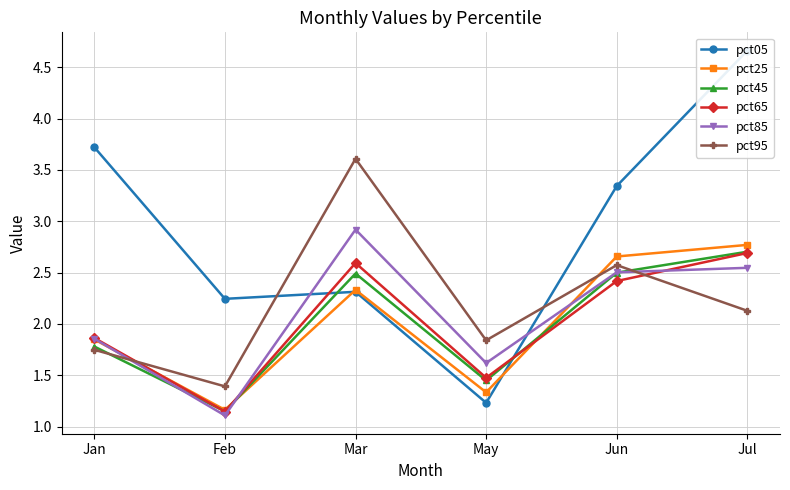

Reading left to right, transcribe all the data shown in this chart.

pct05: 3.7	2.2	2.3	1.2	3.3	4.7
pct25: 1.8	1.2	2.3	1.3	2.7	2.8
pct45: 1.8	1.1	2.5	1.4	2.5	2.7
pct65: 1.9	1.1	2.6	1.5	2.4	2.7
pct85: 1.9	1.1	2.9	1.6	2.5	2.5
pct95: 1.7	1.4	3.6	1.8	2.6	2.1